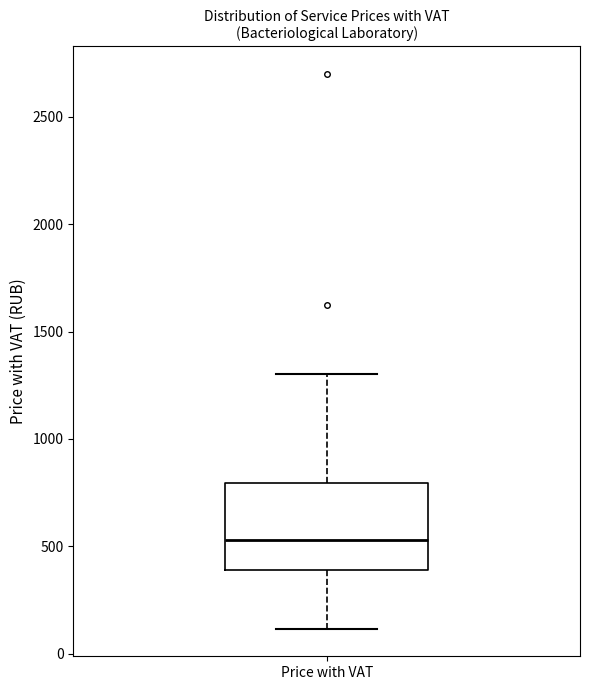

Read this box plot against the y-axis: the position of the median line, the range covered by the box, and the ends of both whiskers. The values are not printed on the chart, so give them approximately, as read against the axis.

median 550, box 400 to 800, whiskers 100 to 1300